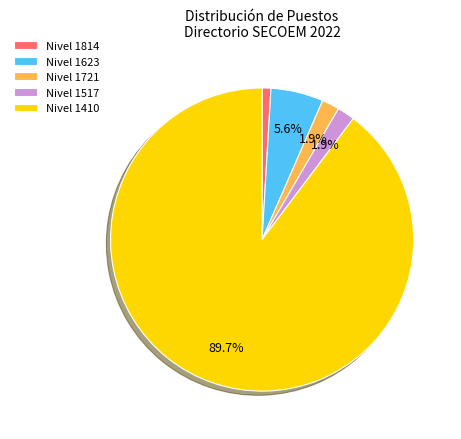

What percentage is NOT represented by Nivel 1721?

98.1%